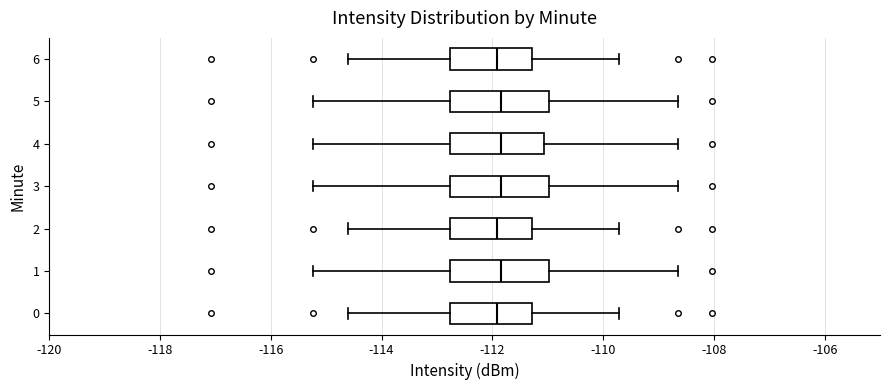

Reading bottom to top, transcribe this box plot: for each box, give where its median line is, the range the box spans, and where its two whiskers end, as read against the x-axis. The values are not printed on the chart, so give them approximately, as read against the axis.

0: median -112.0, box -112.8 to -111.2, whiskers -114.6 to -109.8
1: median -111.8, box -112.8 to -111.0, whiskers -115.2 to -108.6
2: median -112.0, box -112.8 to -111.2, whiskers -114.6 to -109.8
3: median -111.8, box -112.8 to -111.0, whiskers -115.2 to -108.6
4: median -111.8, box -112.8 to -111.0, whiskers -115.2 to -108.6
5: median -111.8, box -112.8 to -111.0, whiskers -115.2 to -108.6
6: median -112.0, box -112.8 to -111.2, whiskers -114.6 to -109.8